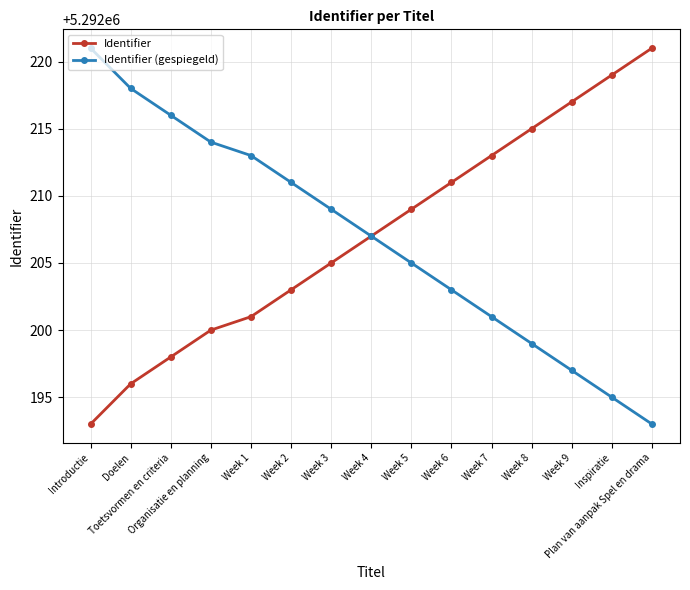

At how many categories does at least one series exceed 5292202?

15